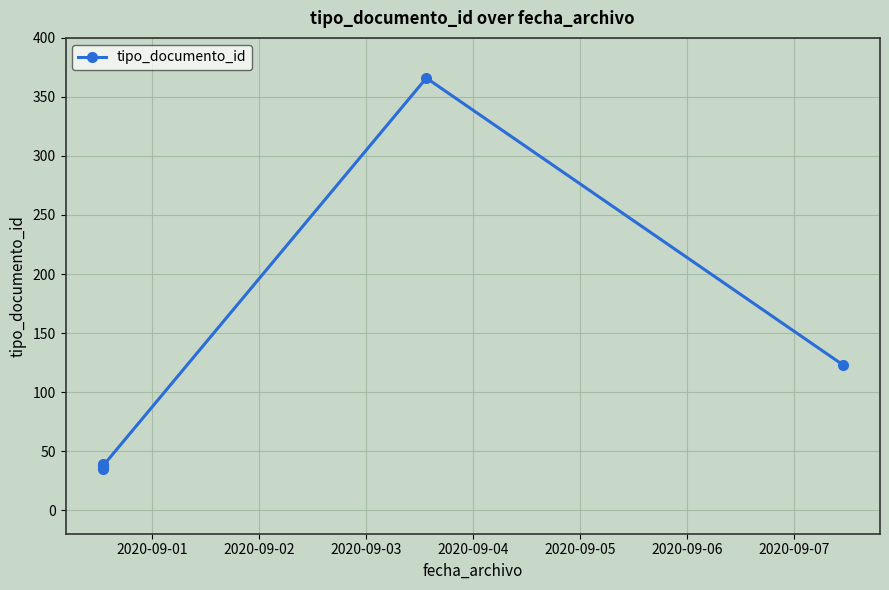

What is the value of the 6th point from the left?

366